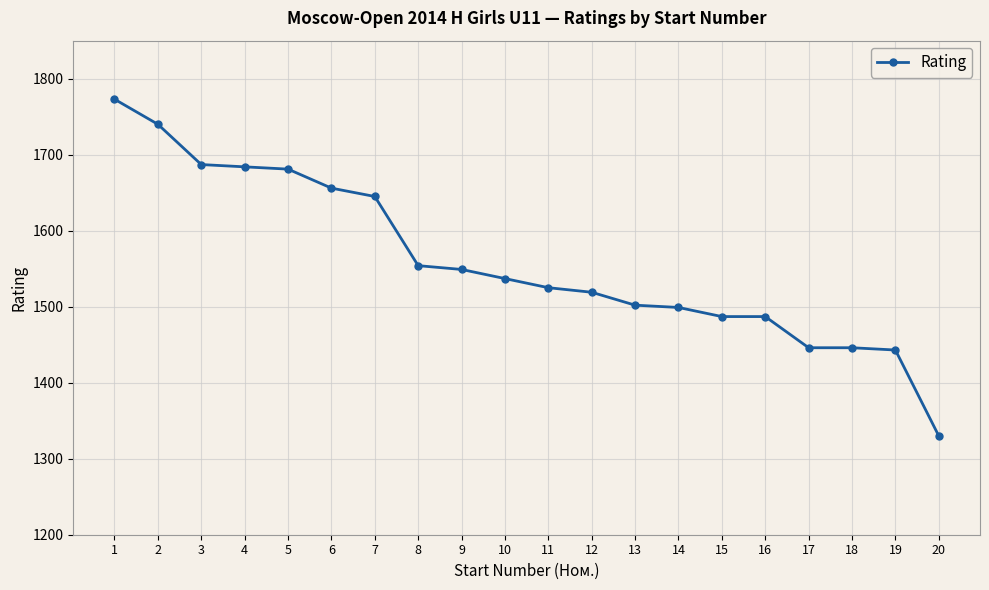

What is the approximate value at 18?

1446